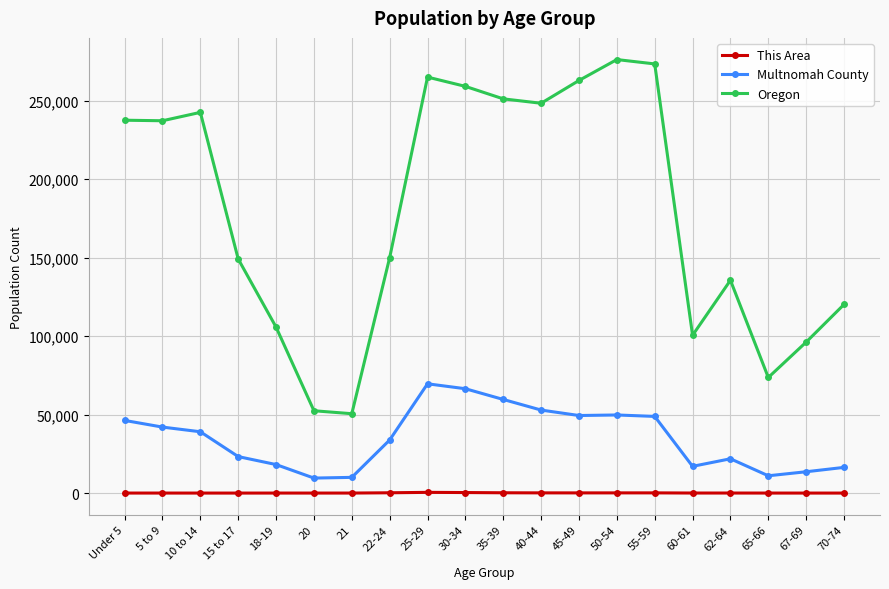

At which category is the sum across all series the highest?

25-29